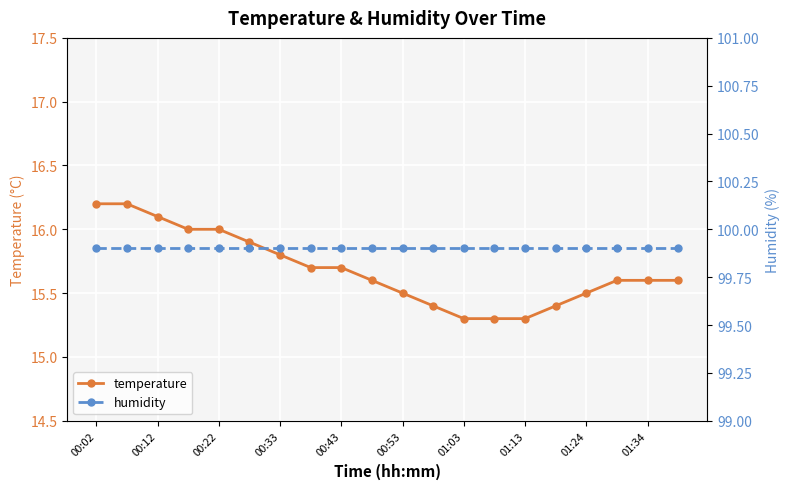

What is the average value of the temperature series?

15.7